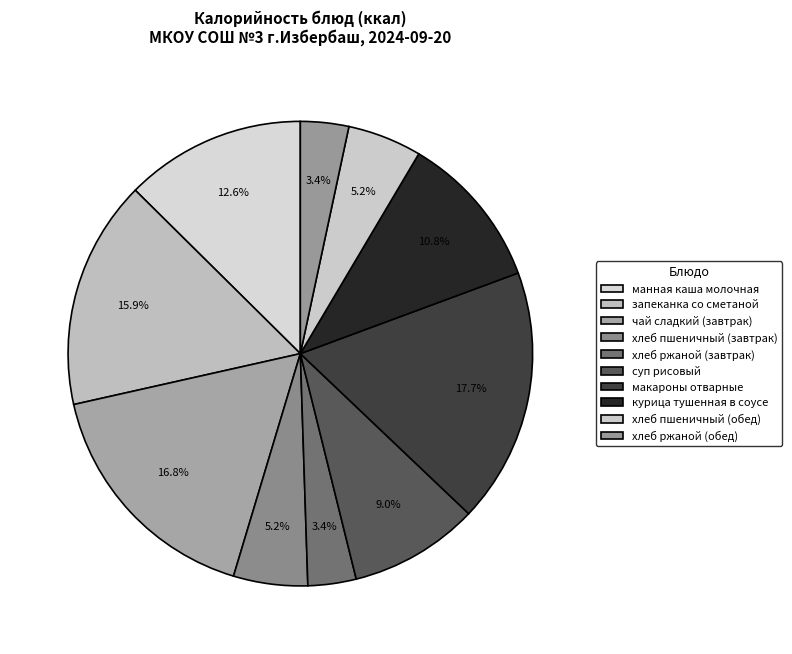

Which slice is the largest?

макароны отварные